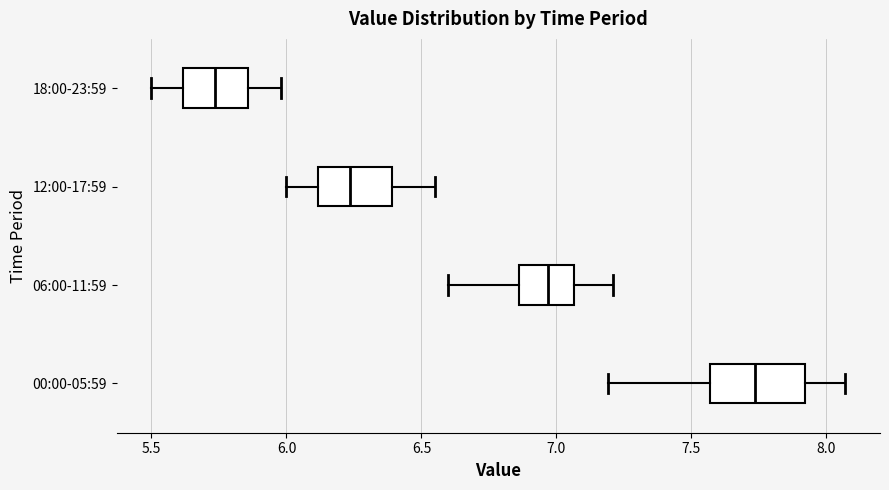

Where does the right whisker of the box for 06:00-11:59 end on the x-axis? The values are not printed on the chart, so give them approximately, as read against the axis.

7.20